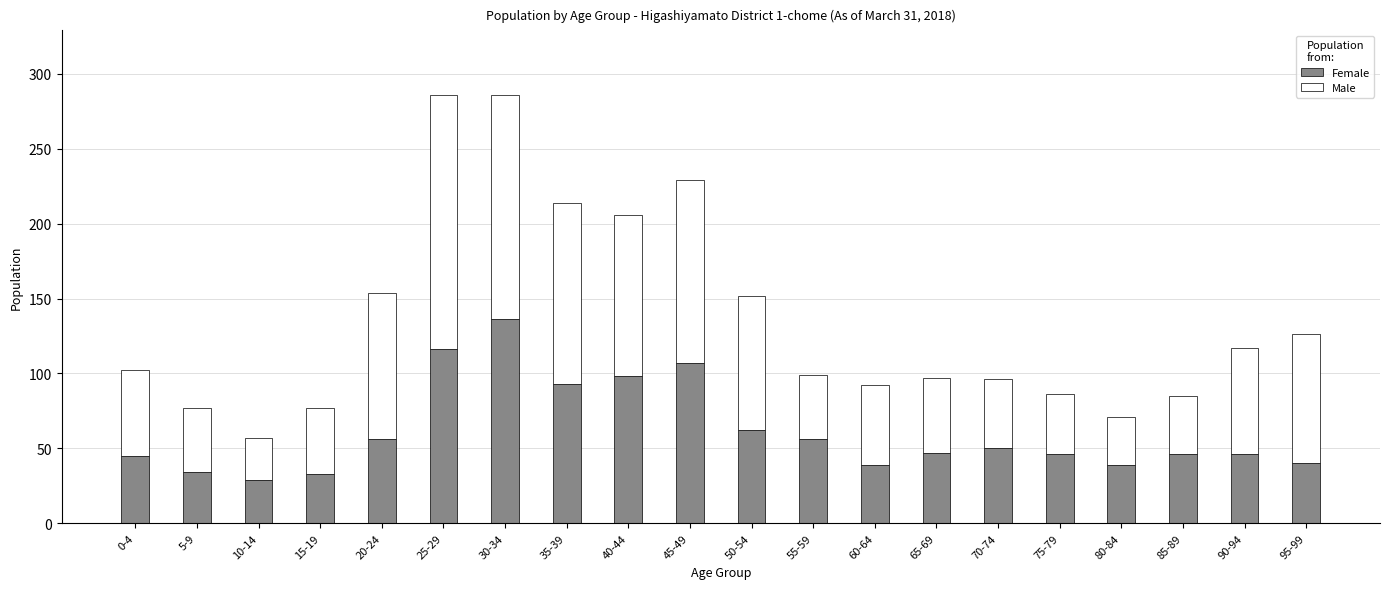

The Female series shows 185 at 45-49. True or false?

False